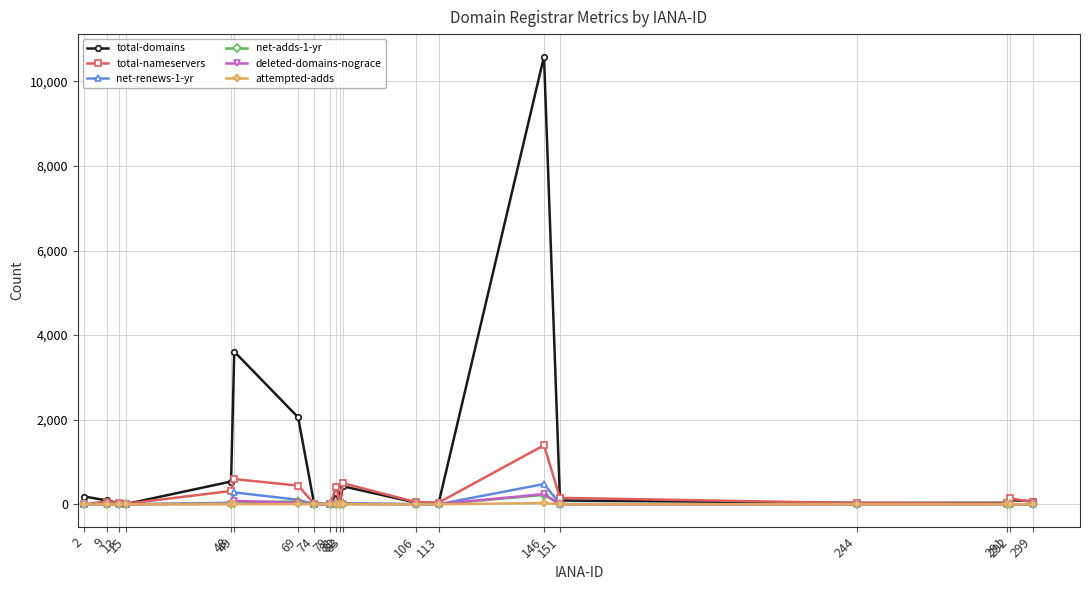

Which series has the largest total across all categories?

total-domains